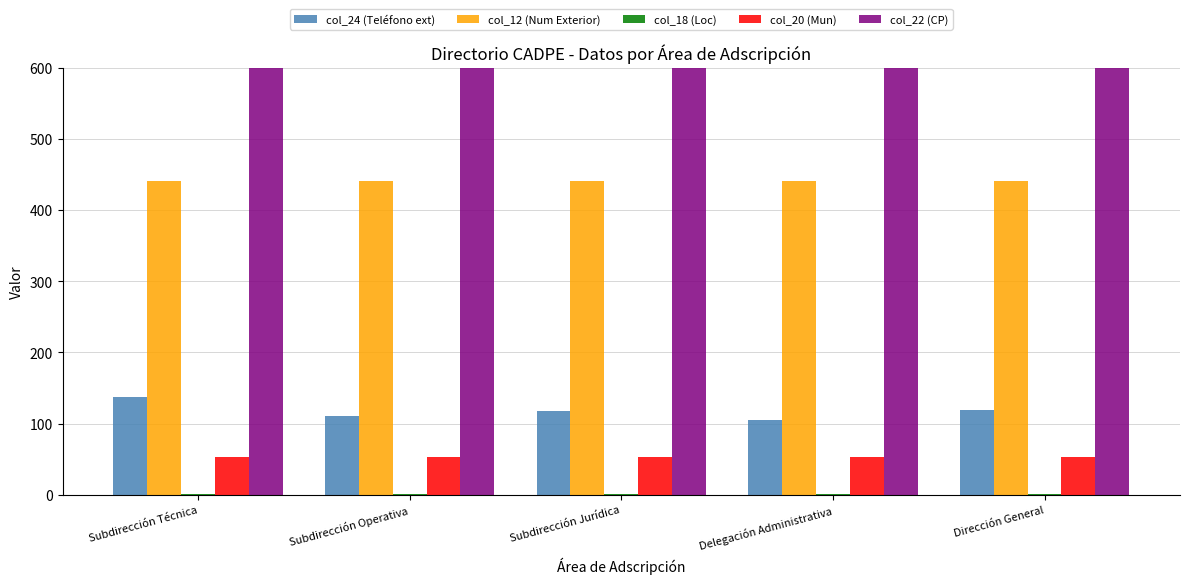

What are all the series names shown in the legend?

col_24 (Teléfono ext), col_12 (Num Exterior), col_18 (Loc), col_20 (Mun), col_22 (CP)